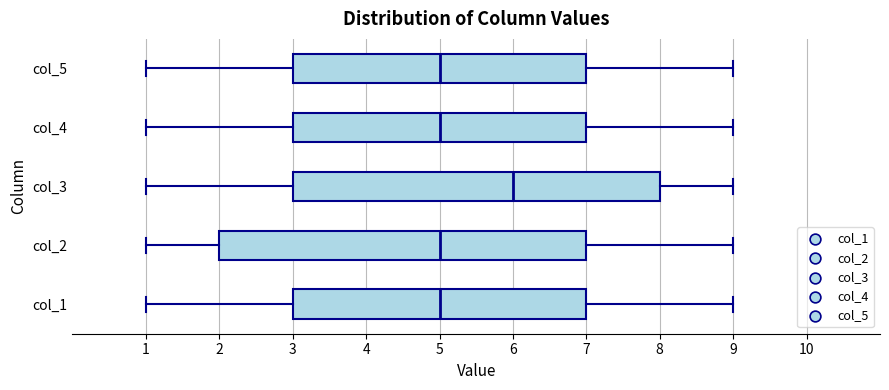

Reading bottom to top, read every box against the x-axis: the position of its median line, the range the box covers, and the ends of its whiskers. The values are not printed on the chart, so give them approximately, as read against the axis.

col_1: median 5, box 3 to 7, whiskers 1 to 9
col_2: median 5, box 2 to 7, whiskers 1 to 9
col_3: median 6, box 3 to 8, whiskers 1 to 9
col_4: median 5, box 3 to 7, whiskers 1 to 9
col_5: median 5, box 3 to 7, whiskers 1 to 9